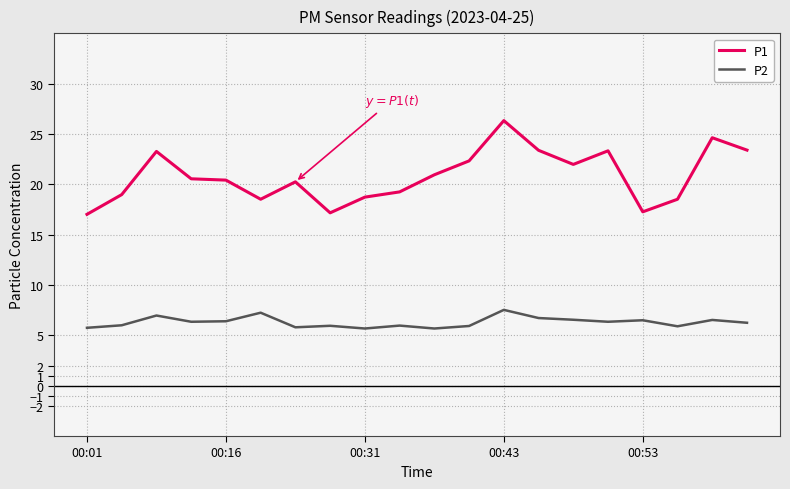

True or false: P1 and P2 cross at least once.

False